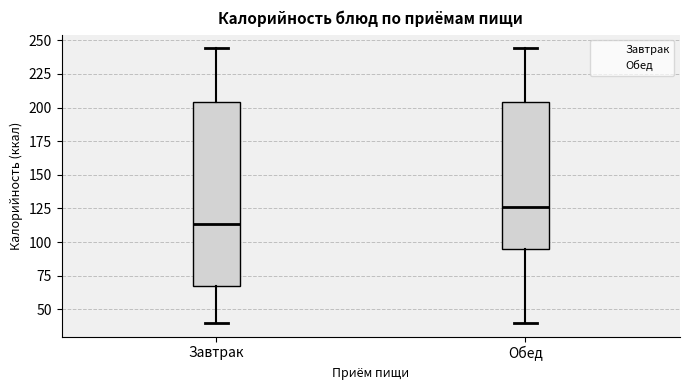

Reading left to right, transcribe this box plot: for each box, give where its median line is, the range the box spans, and where its two whiskers end, as read against the y-axis. The values are not printed on the chart, so give them approximately, as read against the axis.

Завтрак: median 115, box 70 to 205, whiskers 40 to 245
Обед: median 125, box 95 to 205, whiskers 40 to 245